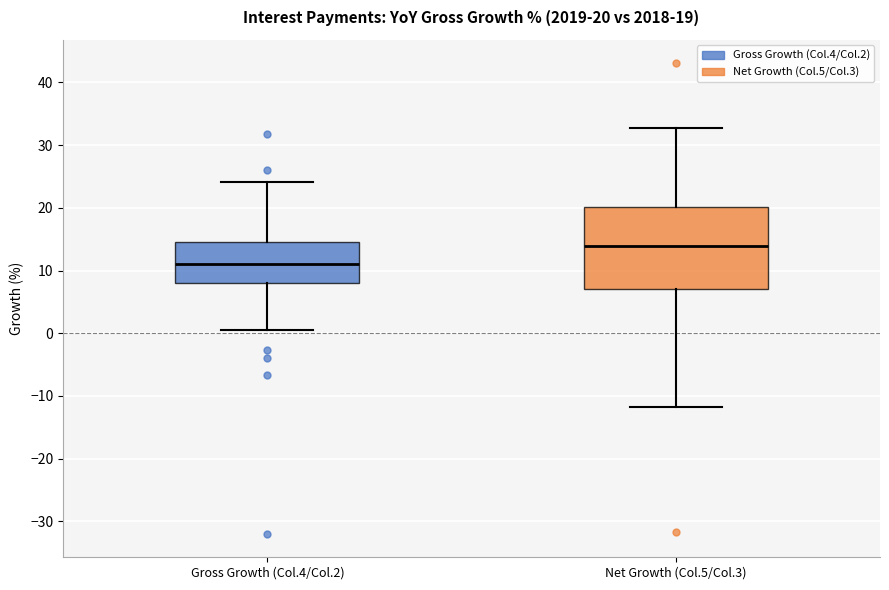

Comparing the boxes themselves (not the whiskers), which one is the tallest?

Net Growth (Col.5/Col.3)